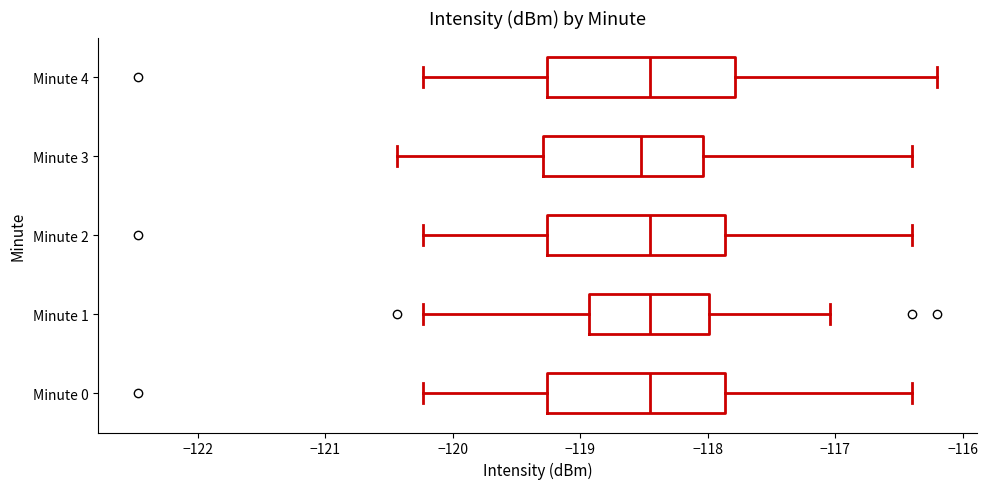

Reading bottom to top, transcribe this box plot: for each box, give where its median line is, the range the box spans, and where its two whiskers end, as read against the x-axis. The values are not printed on the chart, so give them approximately, as read against the axis.

Minute 0: median -118.5, box -119.3 to -117.9, whiskers -120.2 to -116.4
Minute 1: median -118.5, box -118.9 to -118.0, whiskers -120.2 to -117.0
Minute 2: median -118.5, box -119.3 to -117.9, whiskers -120.2 to -116.4
Minute 3: median -118.5, box -119.3 to -118.0, whiskers -120.4 to -116.4
Minute 4: median -118.5, box -119.3 to -117.8, whiskers -120.2 to -116.2